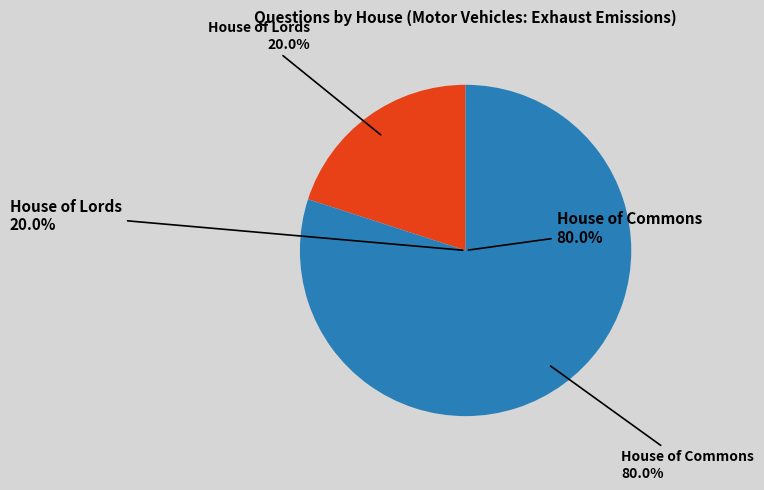

True or false: 7 accounts for 14% of the total.

False